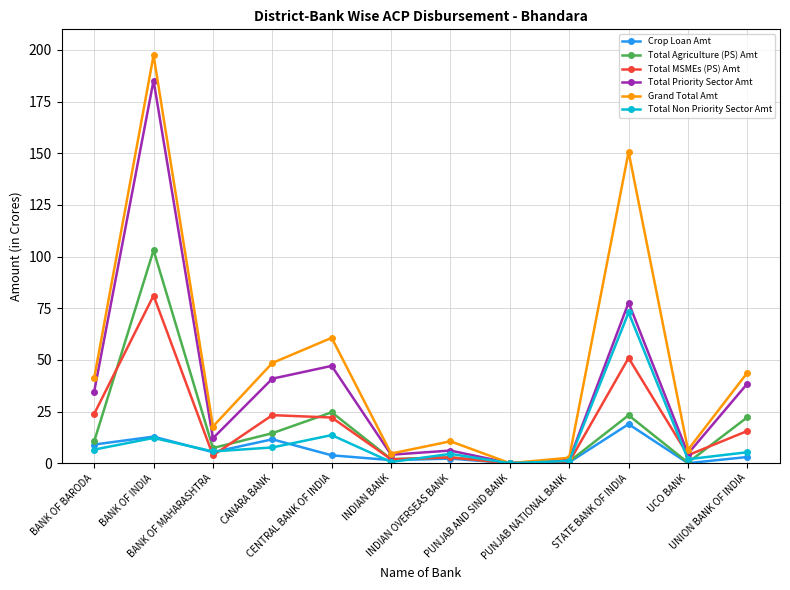

Is this an area chart (filled region under the line)?

No